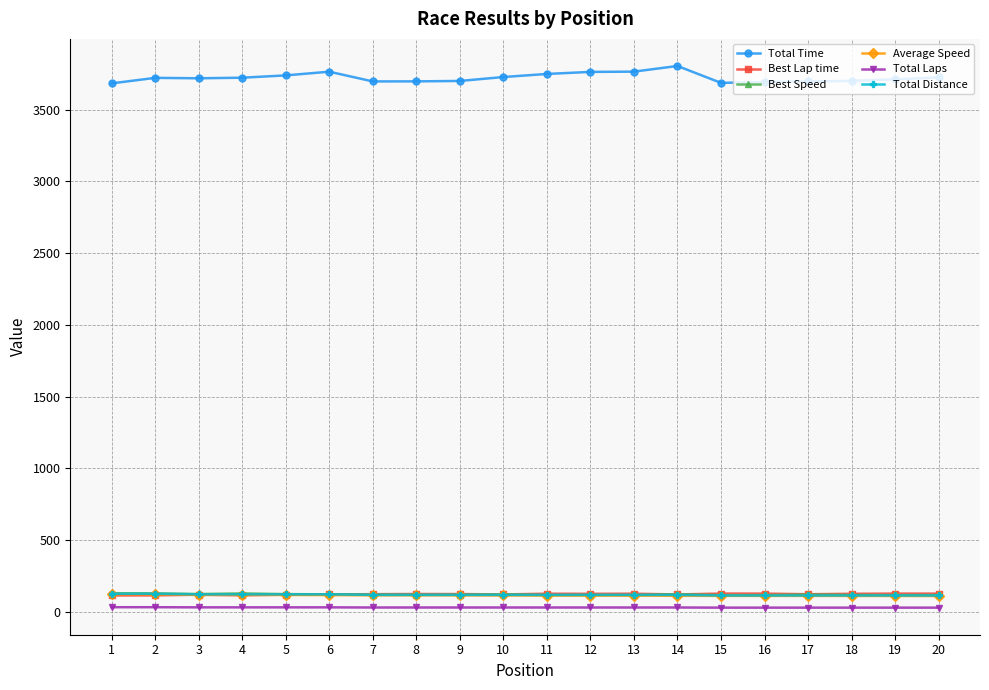

Which series has the largest total across all categories?

Total Time